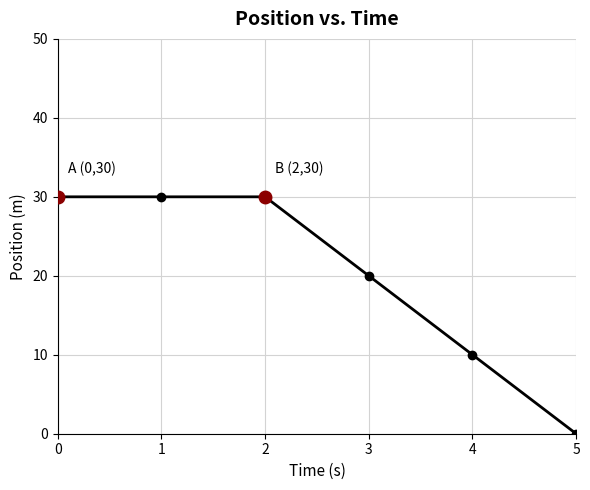

What is the difference between the second highest and minimum values?

30